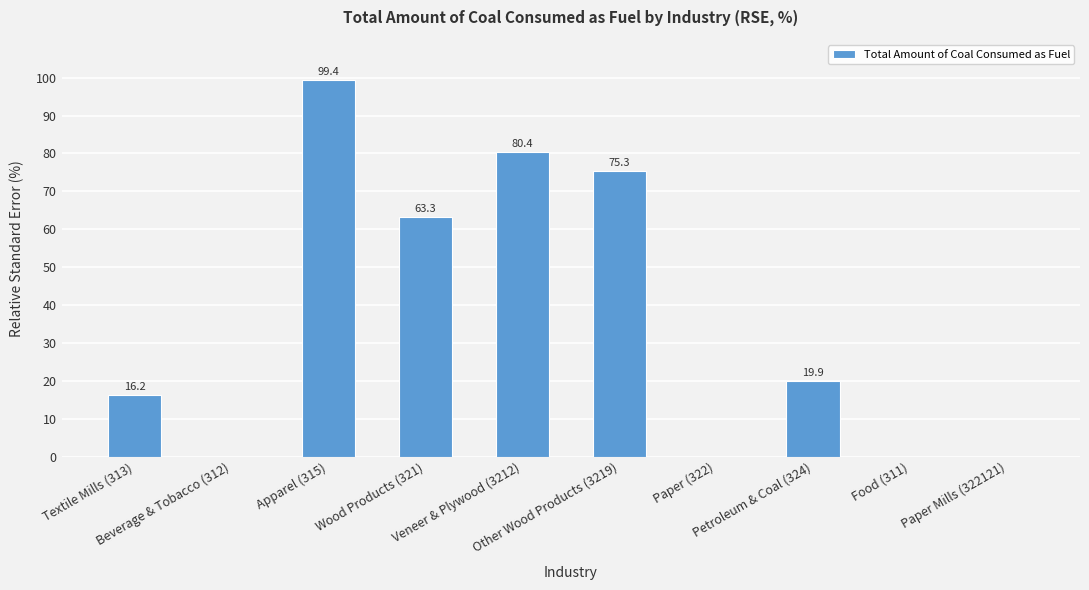

What is the sum of all values?

354.5